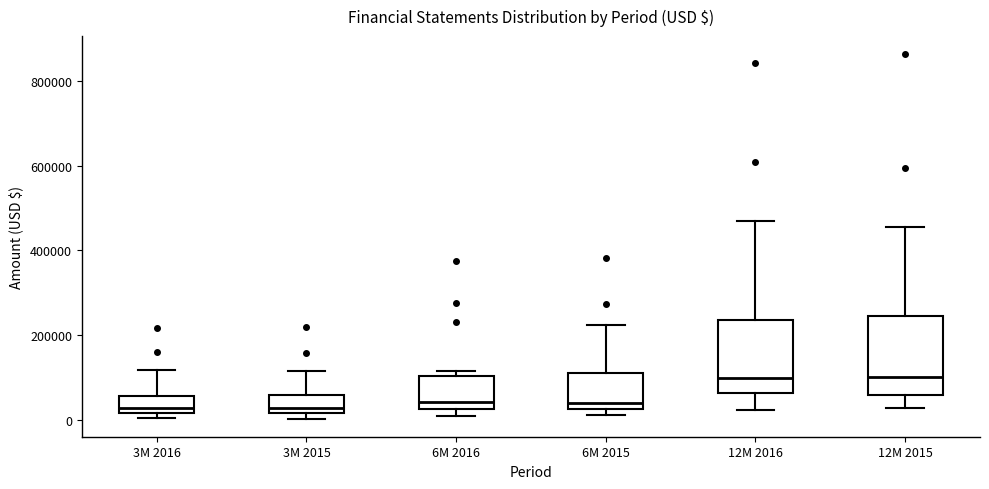

Reading left to right, read every box against the y-axis: the position of its median line, the range the box covers, and the ends of its whiskers. The values are not printed on the chart, so give them approximately, as read against the axis.

3M 2016: median 20000 (just above the box's lower edge), box 20000 to 60000, whiskers 0 to 120000
3M 2015: median 20000 (just above the box's lower edge), box 20000 to 60000, whiskers 0 to 120000
6M 2016: median 40000, box 20000 to 100000, whiskers 0 to 120000
6M 2015: median 40000, box 20000 to 120000, whiskers 20000 (just below the box's lower edge) to 220000
12M 2016: median 100000, box 60000 to 240000, whiskers 20000 to 460000
12M 2015: median 100000, box 60000 to 240000, whiskers 20000 to 460000